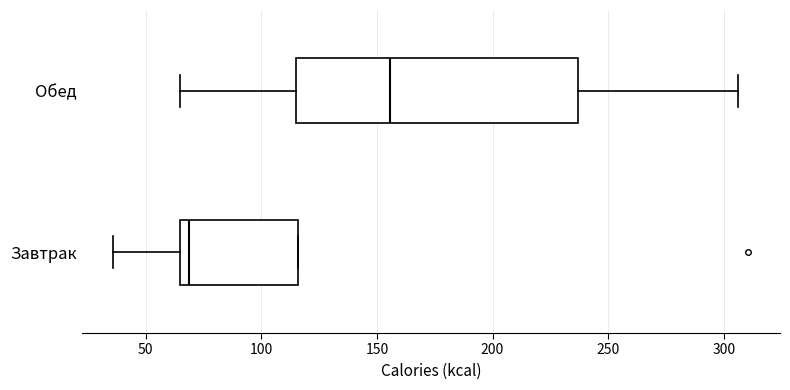

Comparing the boxes themselves (not the whiskers), which one is the widest?

Обед